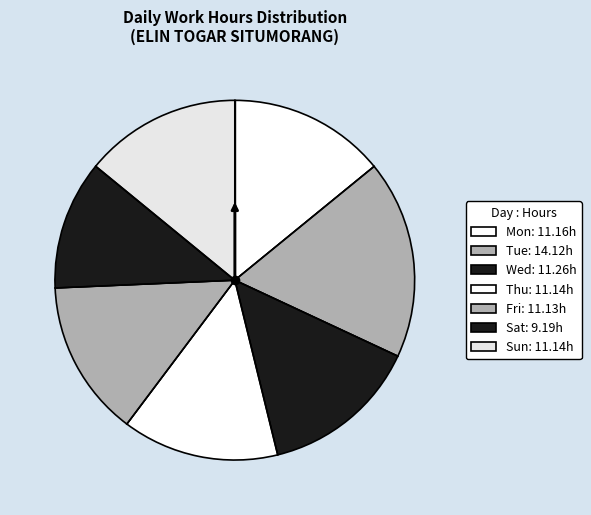

How many slices are in this pie chart?

7